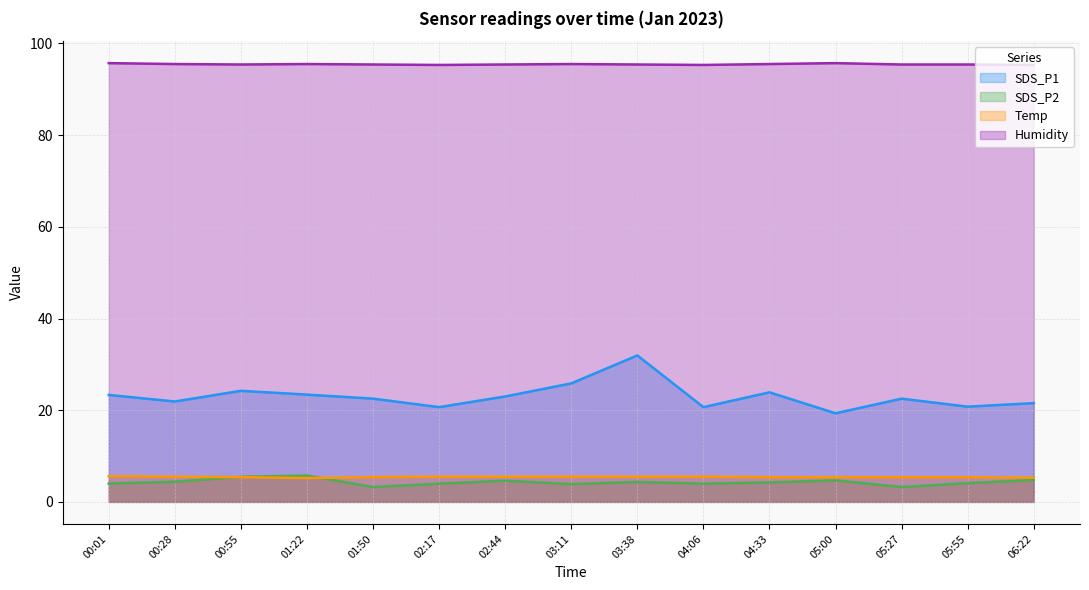

At which category is the sum across all series the highest?

03:38